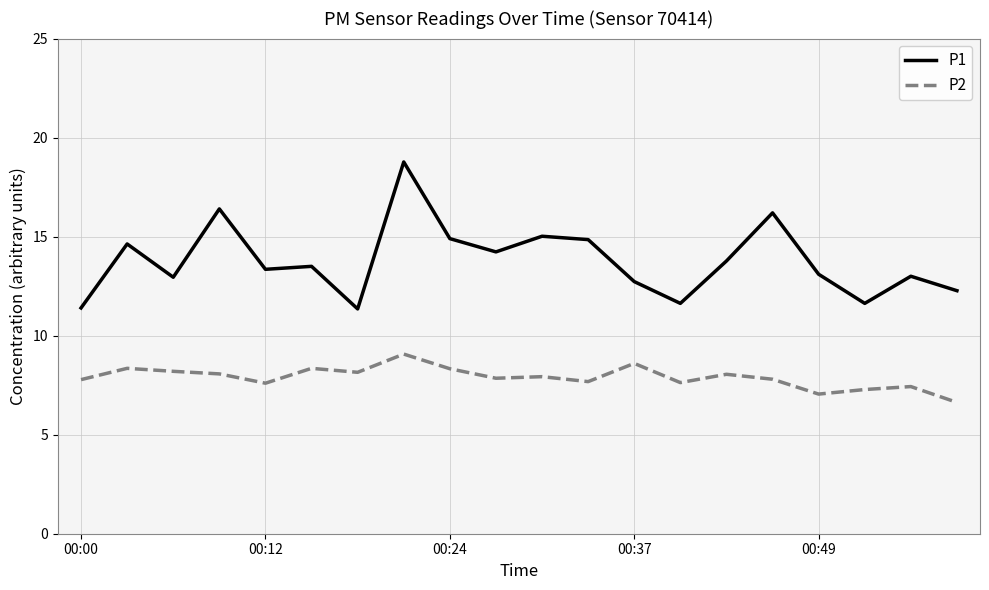

What are all the series names shown in the legend?

P1, P2